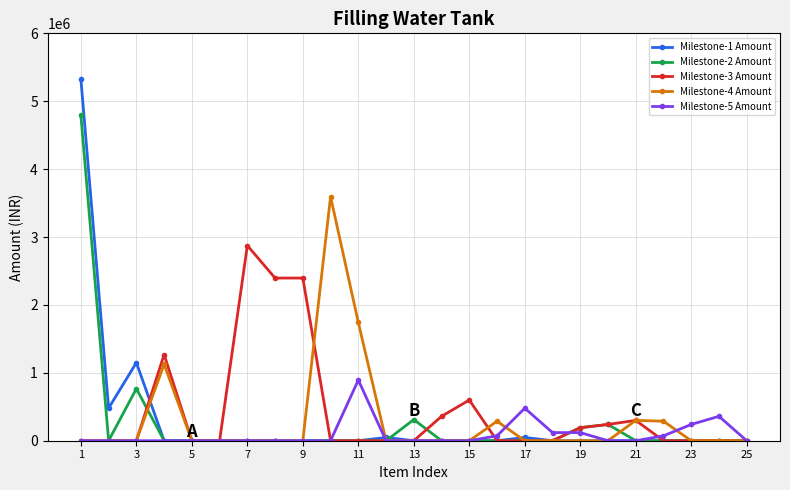

True or false: Milestone-4 Amount has more than 1 points higher than both neighbors.

True